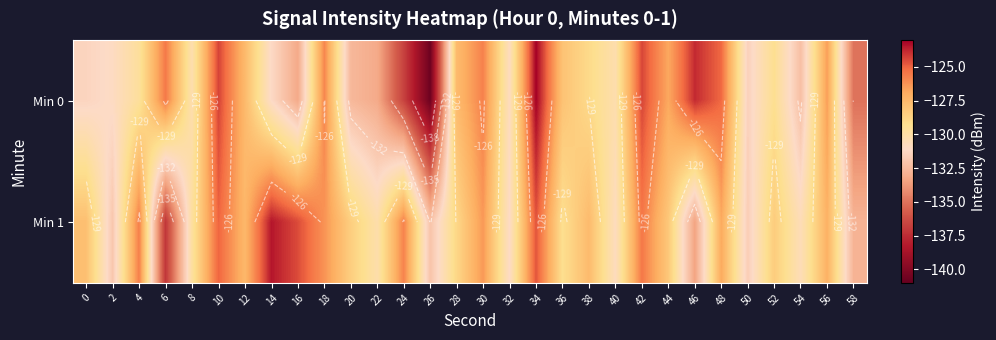

True or false: Min 0 has a value of -193.0 at 56.

False